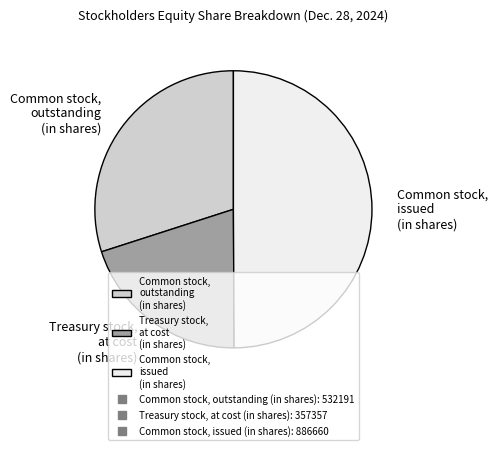

How many slices are in this pie chart?

3